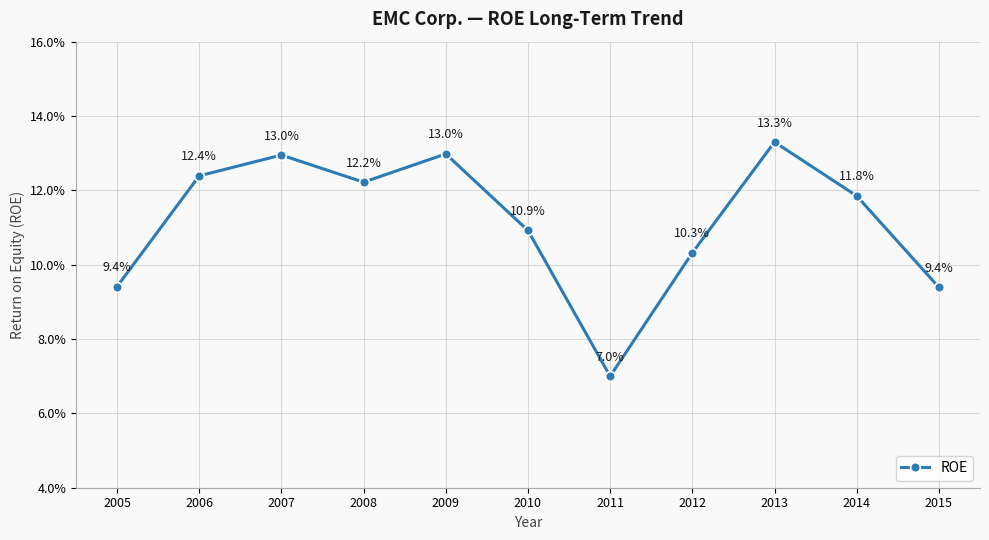

True or false: the data shows 0.1 at 2009.

True